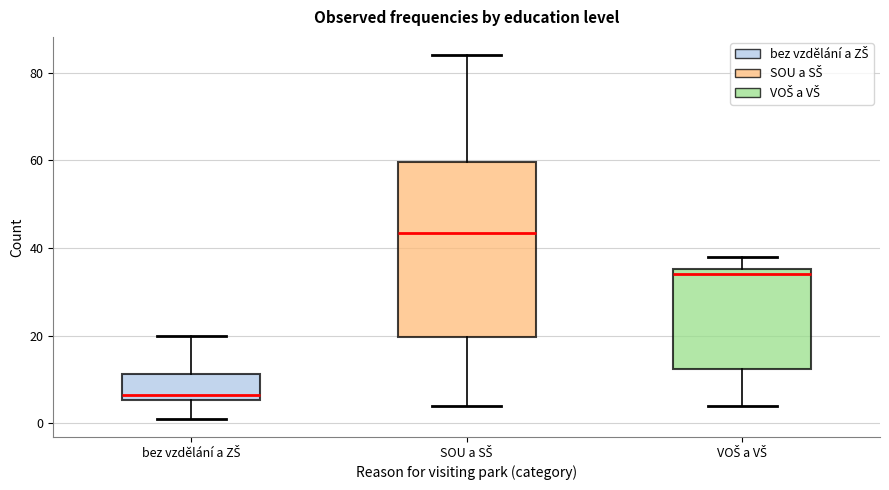

Where does the lower whisker of the box for SOU a SŠ end on the y-axis? The values are not printed on the chart, so give them approximately, as read against the axis.

4